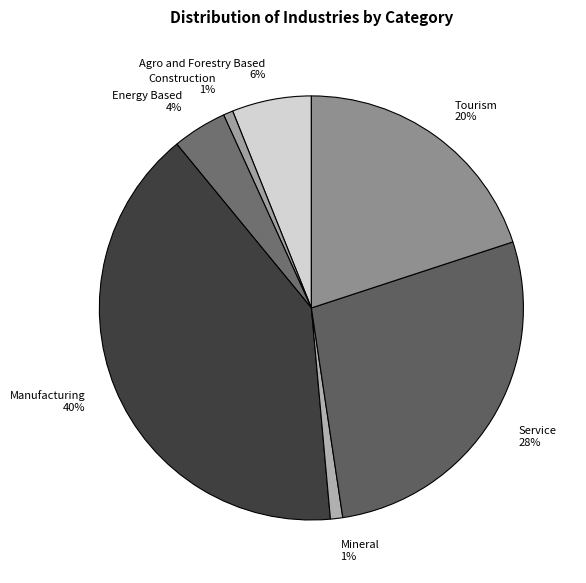

What is the ratio of the value at Service to the value at Tourism?

1.4